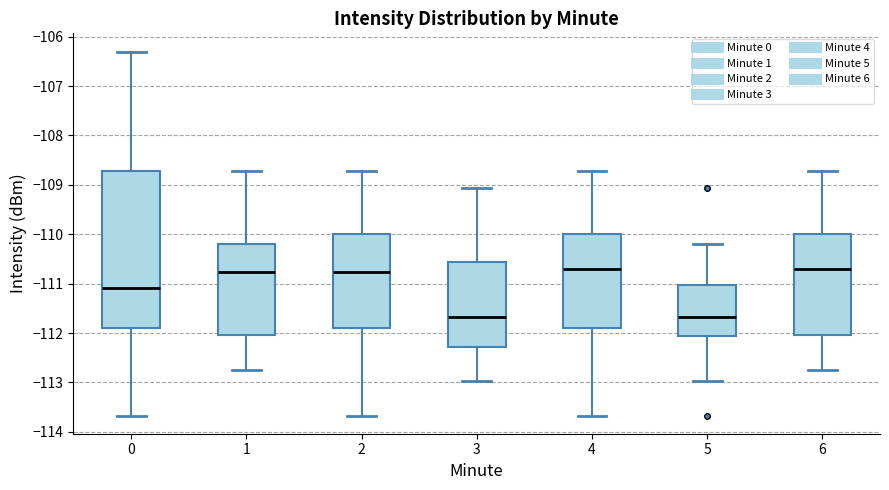

Reading left to right, transcribe this box plot: for each box, give where its median line is, the range the box spans, and where its two whiskers end, as read against the y-axis. The values are not printed on the chart, so give them approximately, as read against the axis.

0: median -111.1, box -111.9 to -108.7, whiskers -113.7 to -106.3
1: median -110.8, box -112.0 to -110.2, whiskers -112.7 to -108.7
2: median -110.8, box -111.9 to -110.0, whiskers -113.7 to -108.7
3: median -111.7, box -112.3 to -110.6, whiskers -113.0 to -109.1
4: median -110.7, box -111.9 to -110.0, whiskers -113.7 to -108.7
5: median -111.7, box -112.1 to -111.0, whiskers -113.0 to -110.2
6: median -110.7, box -112.0 to -110.0, whiskers -112.7 to -108.7